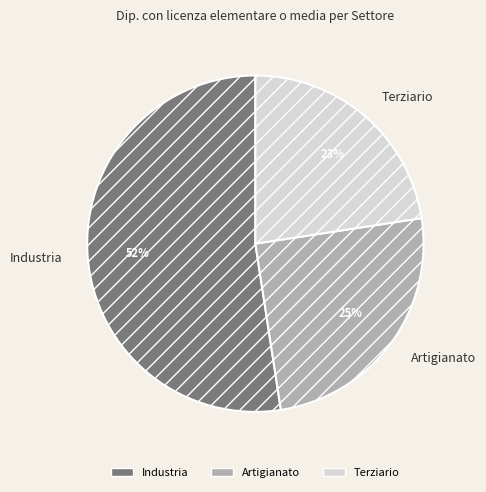

Does Terziario represent more than half of the total?

No